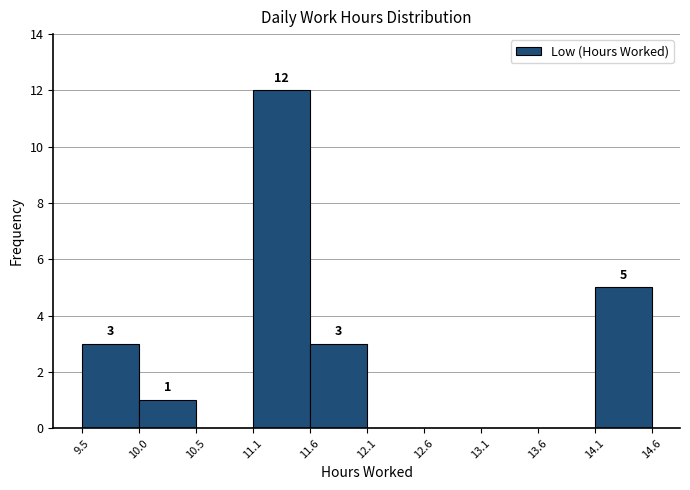

Which range on the x-axis has the tallest bar?

11.1 to 11.6